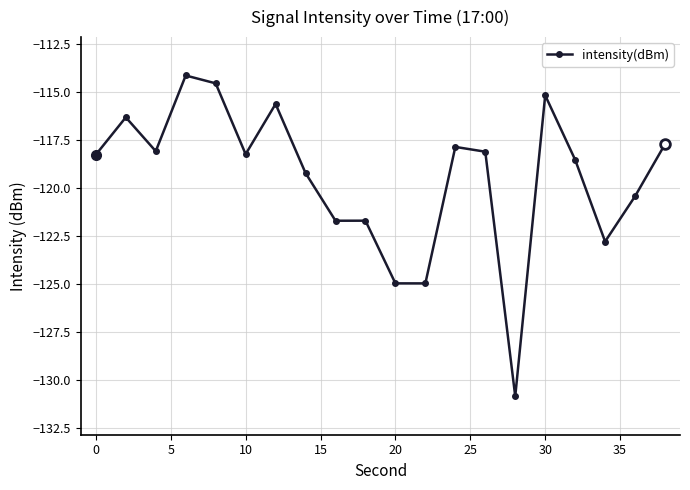

How many categories are shown in the chart?

20